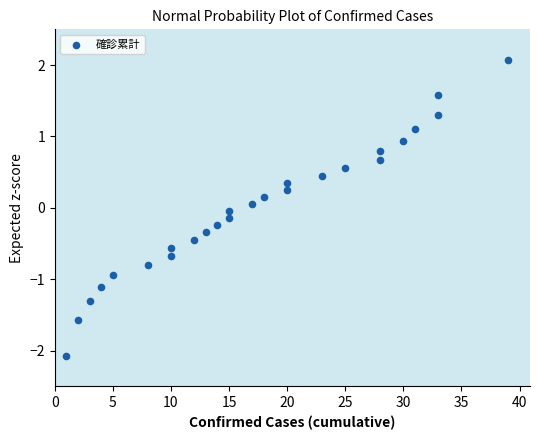

What is the range of X values (max minus min)?

38.0